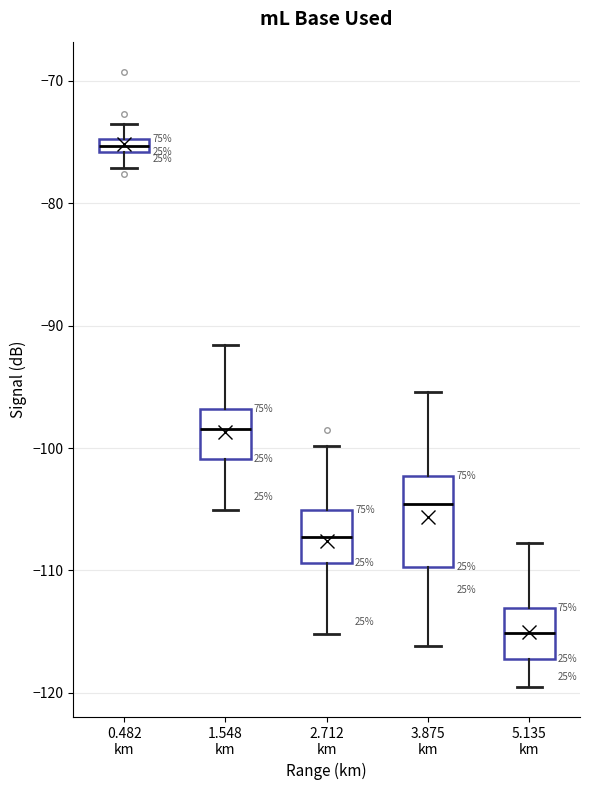

Comparing the boxes themselves (not the whiskers), which one is the tallest?

3.875 km